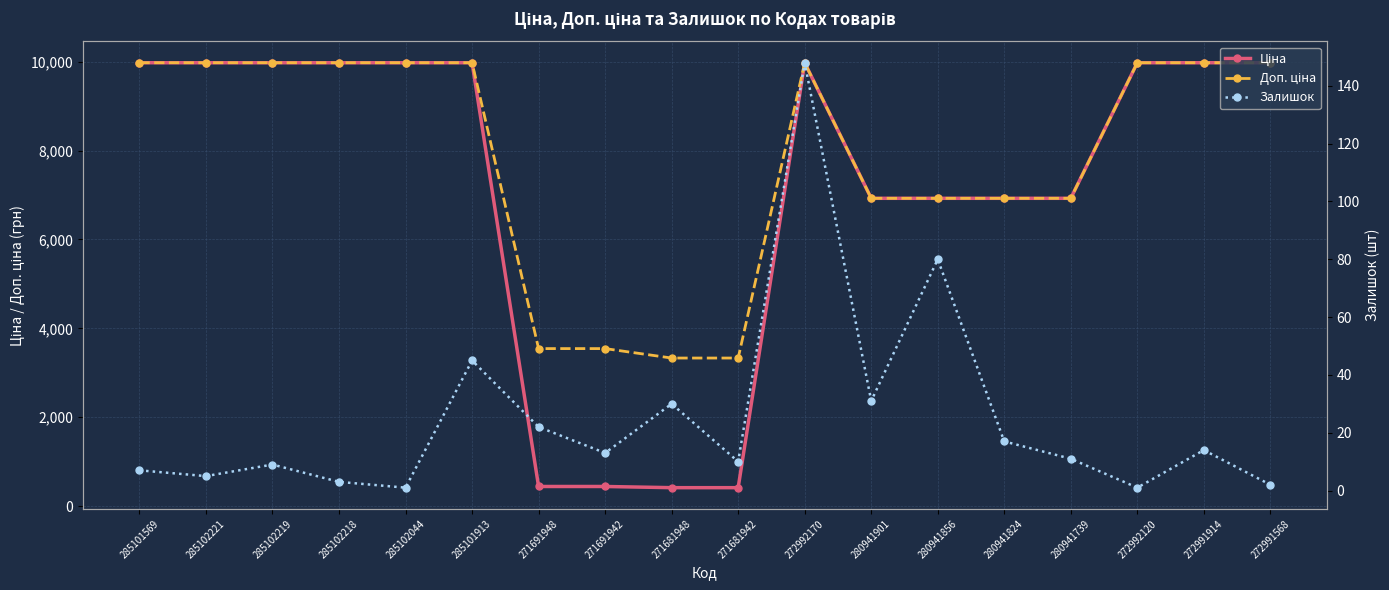

True or false: Залишок has more than 1 points higher than both neighbors.

True